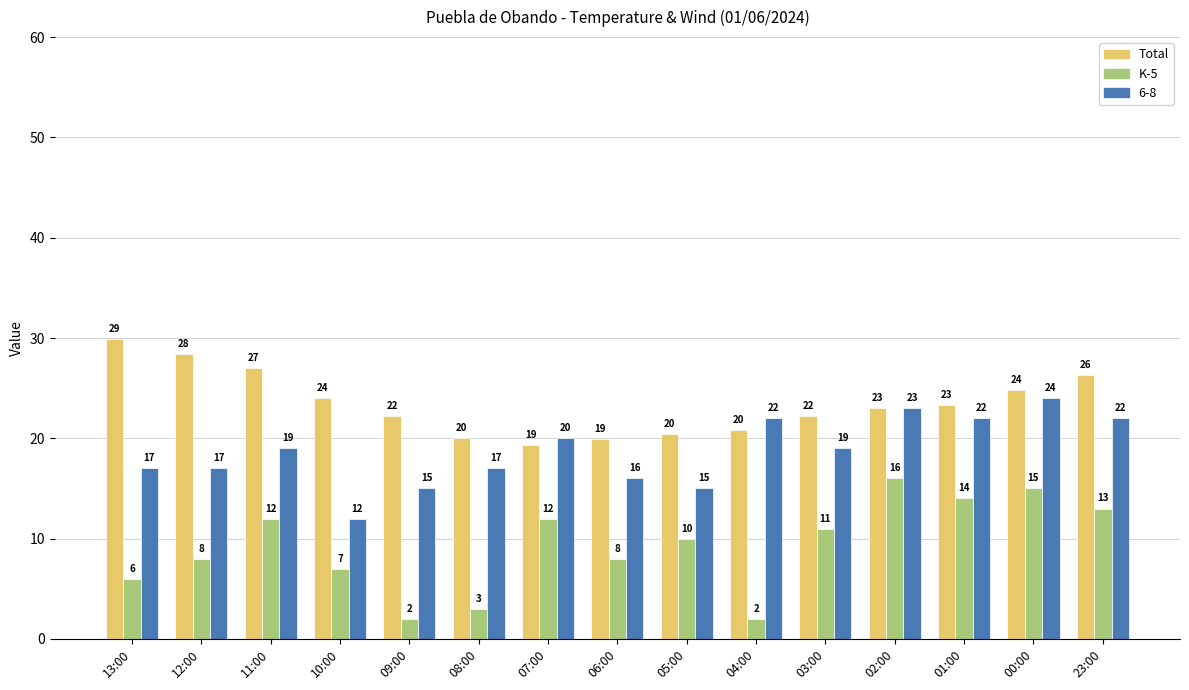

The value of Total at 01:00 is 23.3. True or false?

True